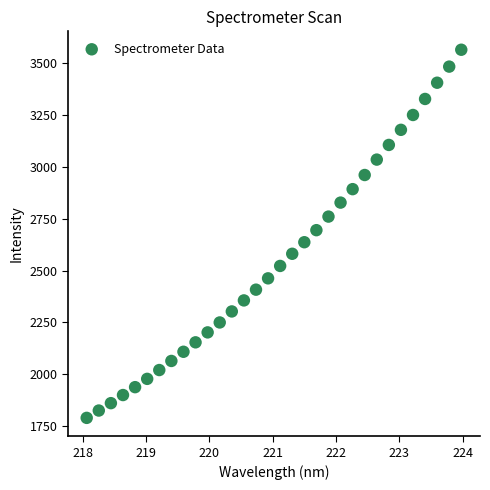

What is the range of X values (max minus min)?

5.9